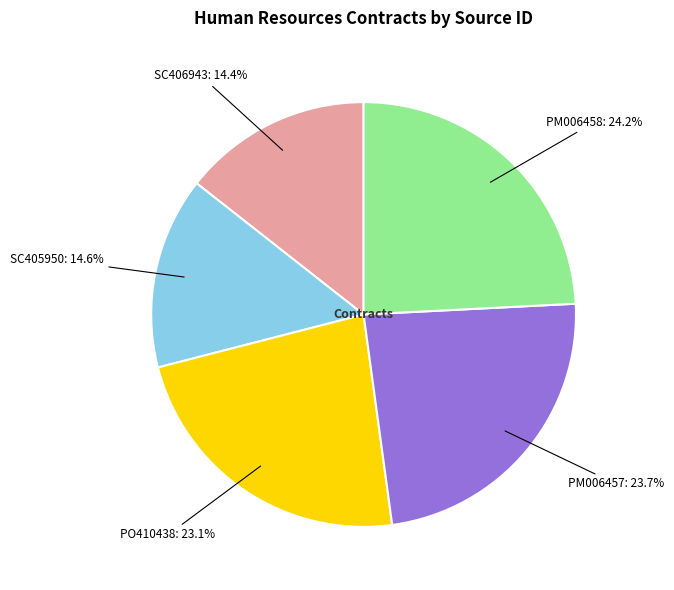

Approximately how many times larger is the value at PM006458: 24.2% compared to PM006457: 23.7%?

1.0